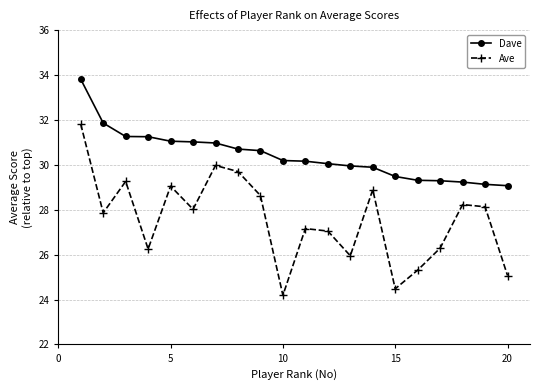

How many distinct data groups are displayed?

2